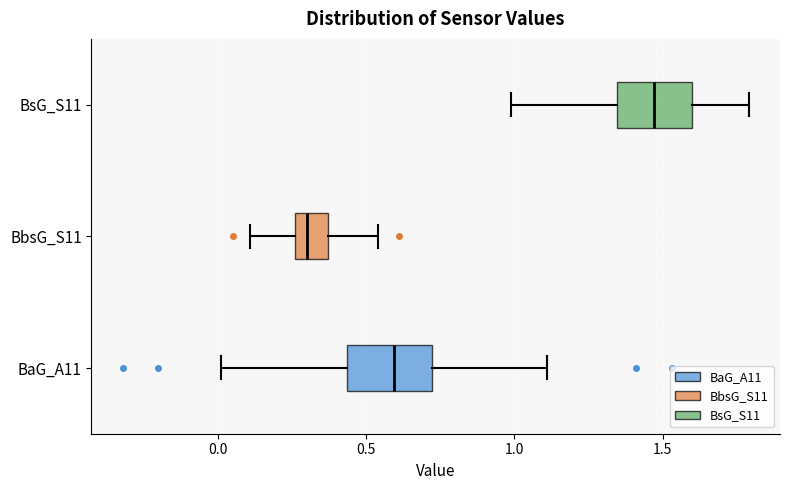

Reading bottom to top, transcribe this box plot: for each box, give where its median line is, the range the box spans, and where its two whiskers end, as read against the x-axis. The values are not printed on the chart, so give them approximately, as read against the axis.

BaG_A11: median 0.60, box 0.45 to 0.70, whiskers 0.00 to 1.10
BbsG_S11: median 0.30, box 0.25 to 0.35, whiskers 0.10 to 0.55
BsG_S11: median 1.45, box 1.35 to 1.60, whiskers 1.00 to 1.80